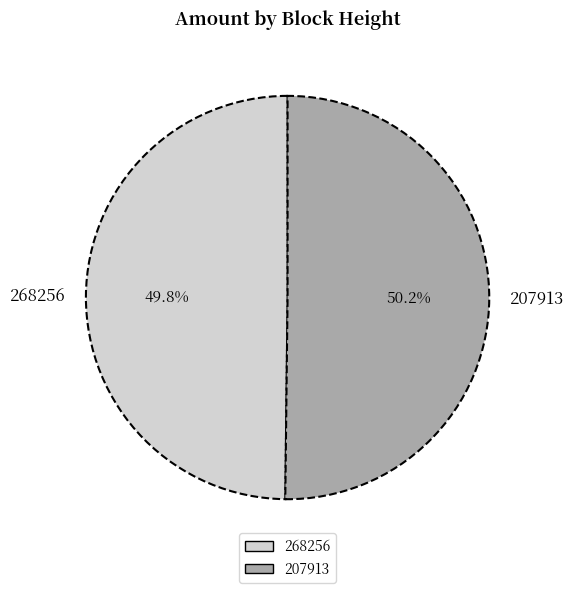

What portion of the pie excludes 207913?

49.8%